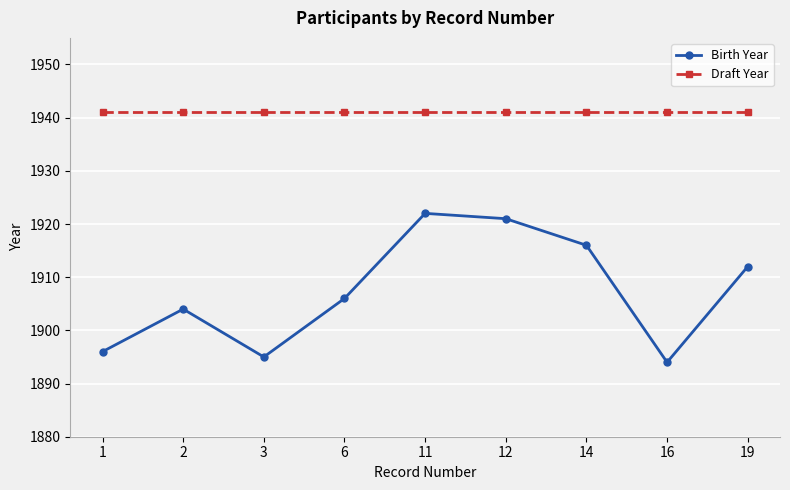

Read the Draft Year value at 14.

1941